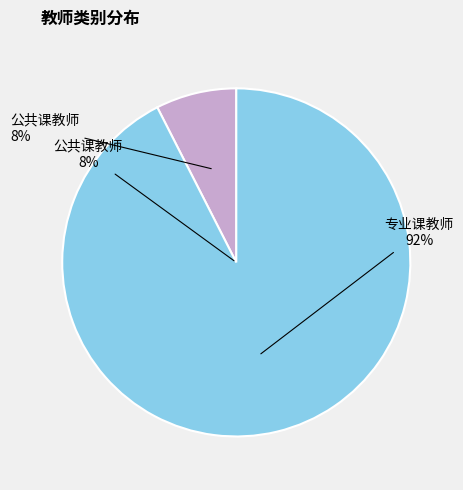

To the nearest percent, what percentage of the pie is 公共课教师?

8%